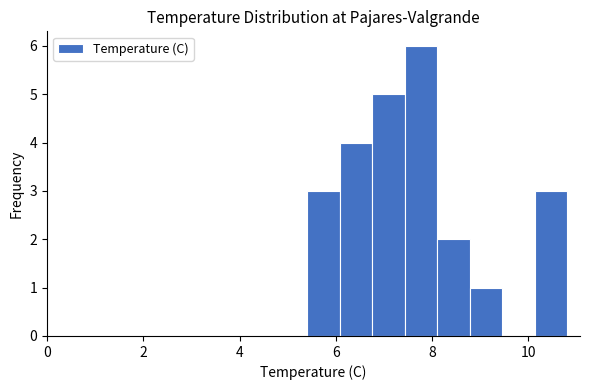

Around what value on the x-axis is the tallest bar? Give the approximate position of its centre, as read against the axis.

7.8